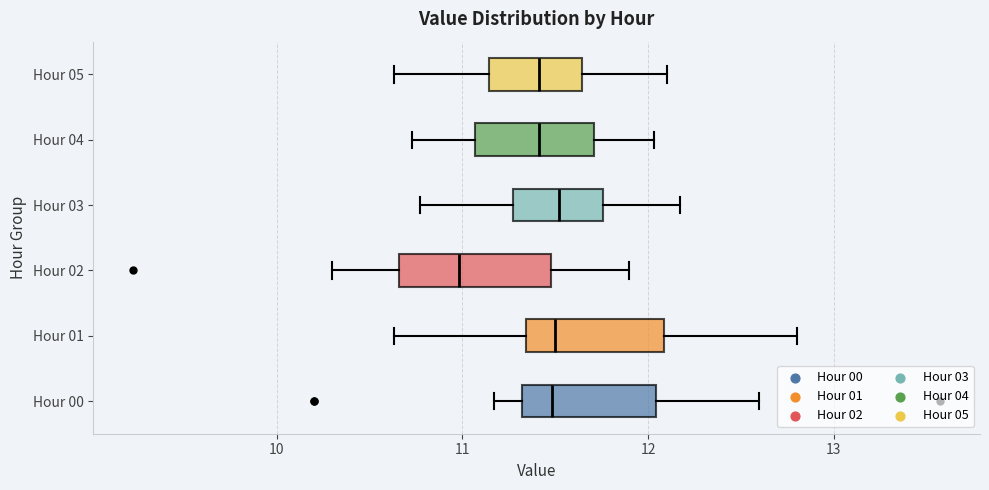

Reading bottom to top, read every box against the x-axis: the position of its median line, the range the box covers, and the ends of its whiskers. The values are not printed on the chart, so give them approximately, as read against the axis.

Hour 00: median 11.5, box 11.3 to 12.0, whiskers 11.2 to 12.6
Hour 01: median 11.5, box 11.3 to 12.1, whiskers 10.6 to 12.8
Hour 02: median 11.0, box 10.7 to 11.5, whiskers 10.3 to 11.9
Hour 03: median 11.5, box 11.3 to 11.8, whiskers 10.8 to 12.2
Hour 04: median 11.4, box 11.1 to 11.7, whiskers 10.7 to 12.0
Hour 05: median 11.4, box 11.1 to 11.6, whiskers 10.6 to 12.1